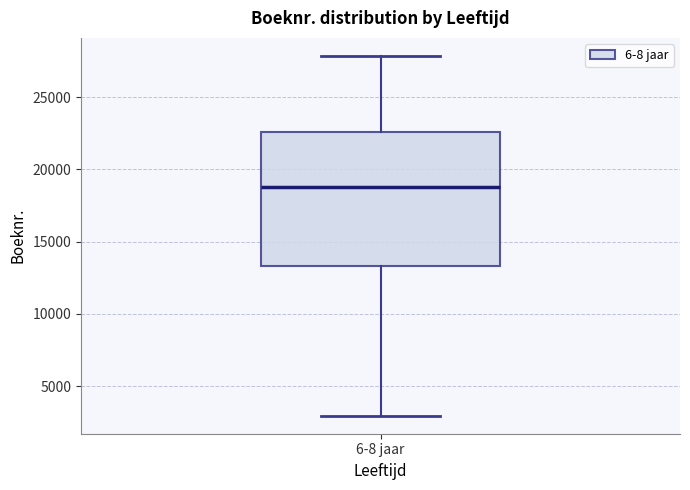

Where is the upper edge of the box for 6-8 jaar on the y-axis? The values are not printed on the chart, so give them approximately, as read against the axis.

22500